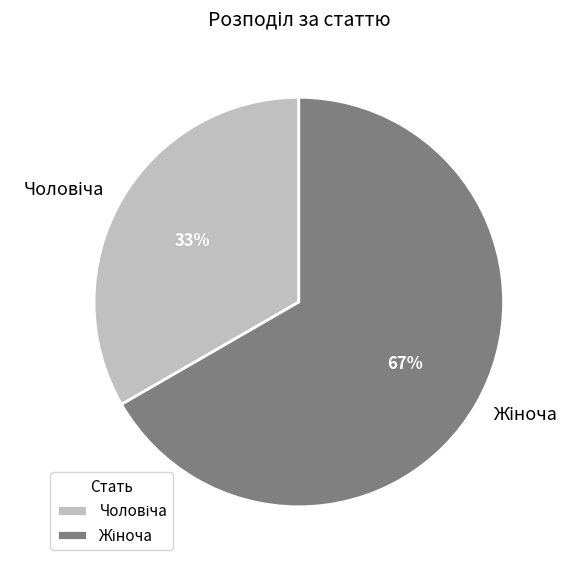

Is there a majority slice in this chart?

Yes